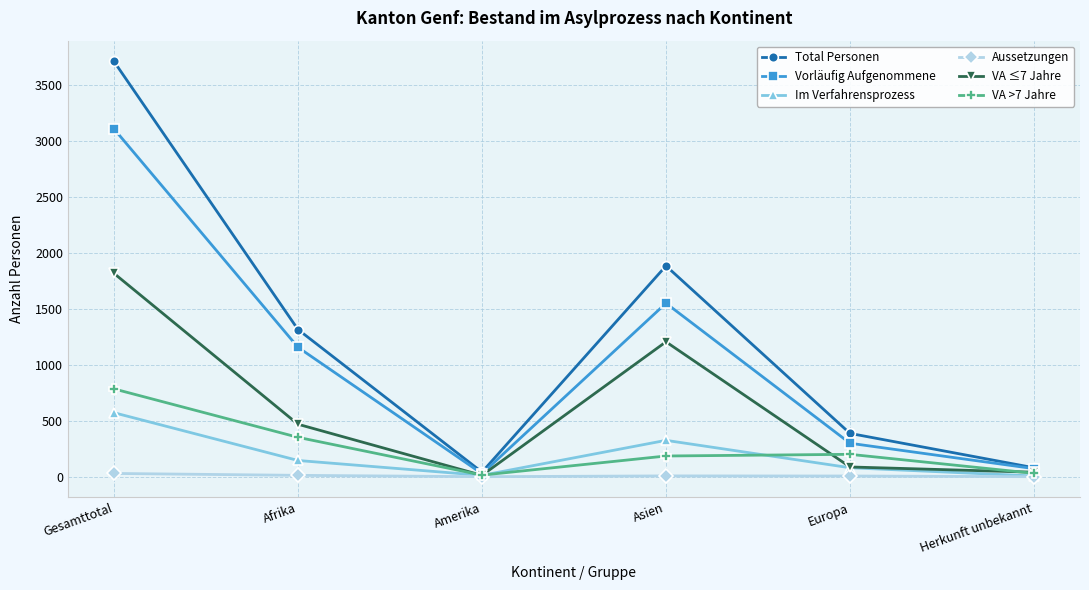

True or false: Total Personen has more than 0 points higher than both neighbors.

True